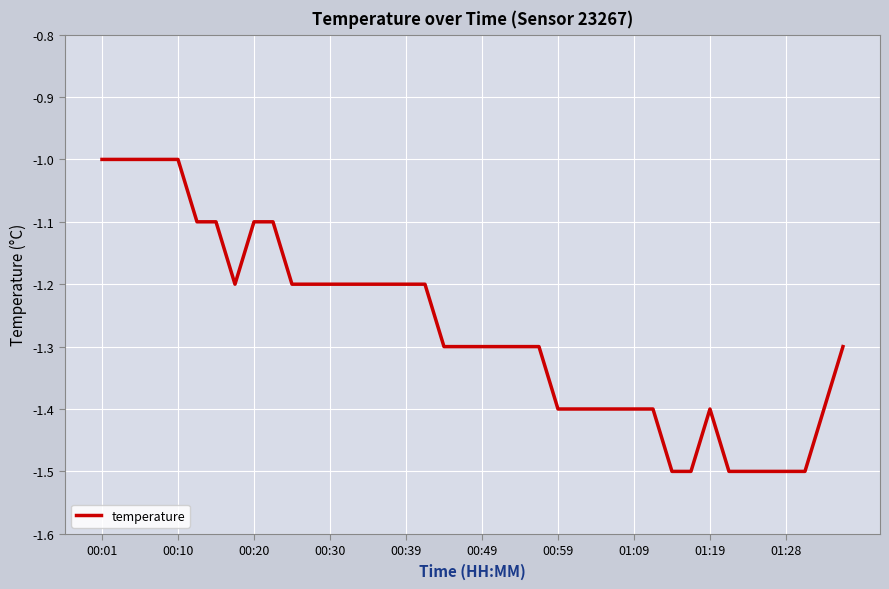

What is the minimum value shown in the chart?

-1.5